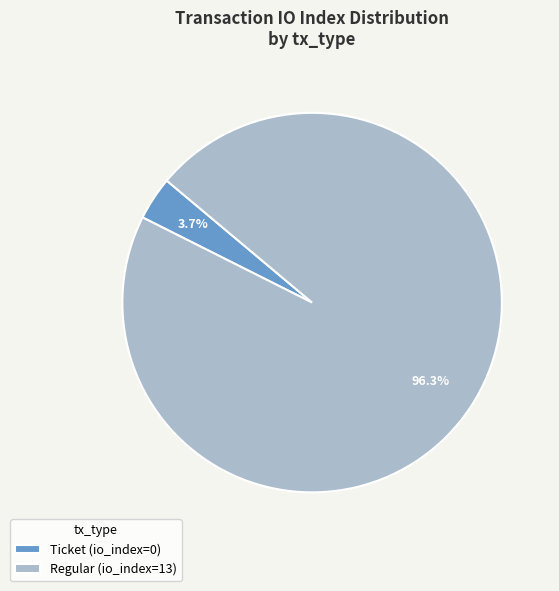

To the nearest percent, what portion does Regular represent?

96%